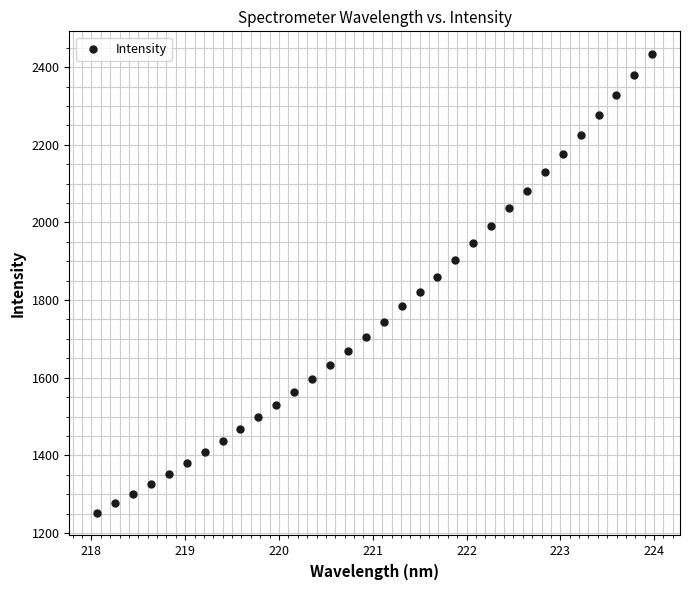

What is the range of X values (max minus min)?

5.9